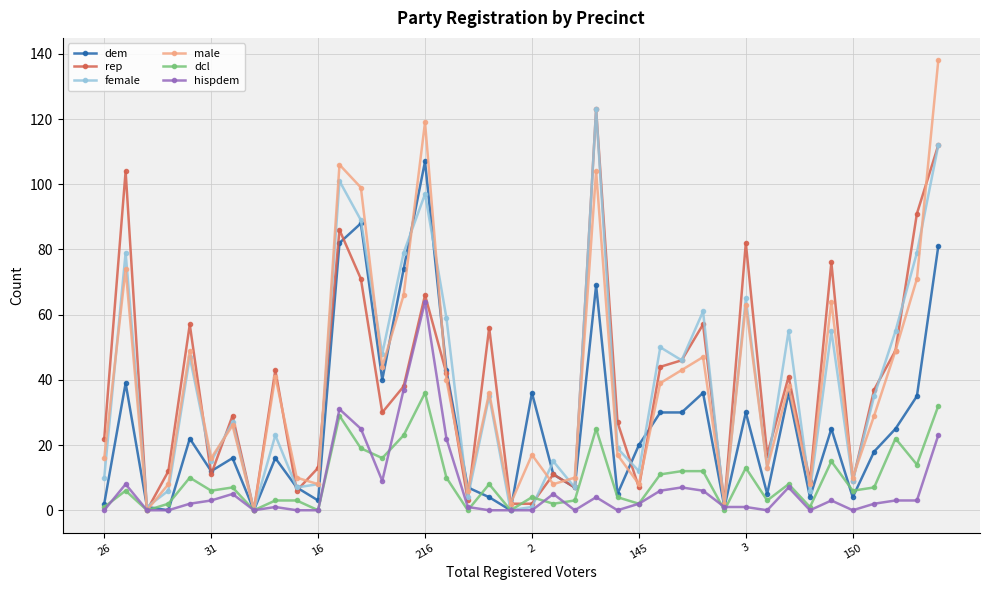

Reading right to left, extract all data points from this chart.

dem: 81	35	25	18	4	25	4	36	5	30	1	36	30	30	20	5	69	7	11	36	0	4	7	43	107	74	40	88	82	3	7	16	0	16	12	22	0	1	39	2
rep: 112	91	49	37	9	76	9	41	17	82	2	57	46	44	7	27	123	7	11	2	2	56	3	42	66	38	30	71	86	13	6	43	0	29	11	57	12	0	104	22
female: 112	79	55	35	9	55	6	55	13	65	1	61	46	50	12	19	123	7	15	1	0	35	4	59	97	79	48	89	101	8	7	23	0	27	15	47	6	1	79	10
male: 138	71	49	29	10	64	8	38	13	63	2	47	43	39	8	17	104	10	8	17	2	36	6	40	119	66	44	99	106	8	10	41	0	26	16	49	8	0	74	16
dcl: 32	14	22	7	6	15	1	8	3	13	0	12	12	11	2	4	25	3	2	4	0	8	0	10	36	23	16	19	29	0	3	3	0	7	6	10	2	0	6	1
hispdem: 23	3	3	2	0	3	0	7	0	1	1	6	7	6	2	0	4	0	5	0	0	0	1	22	64	37	9	25	31	0	0	1	0	5	3	2	0	0	8	0